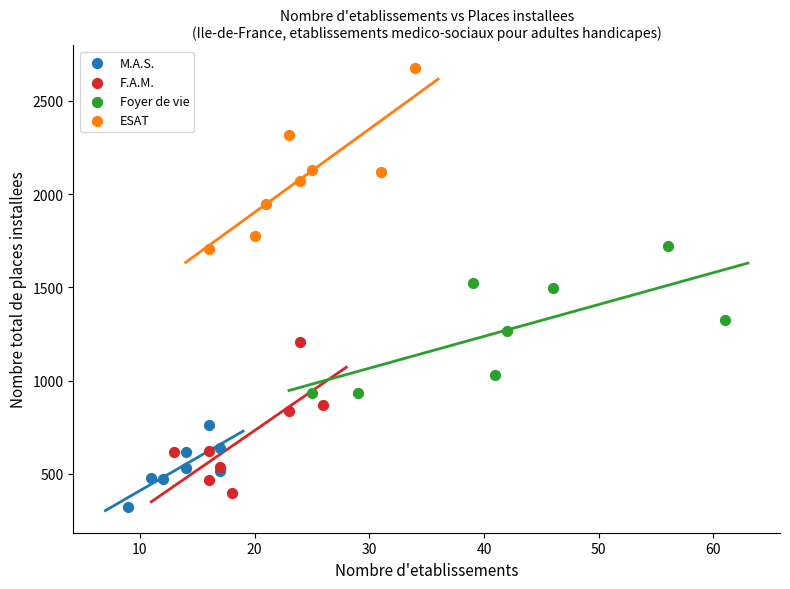

Which series has the widest spread of Y values?

ESAT